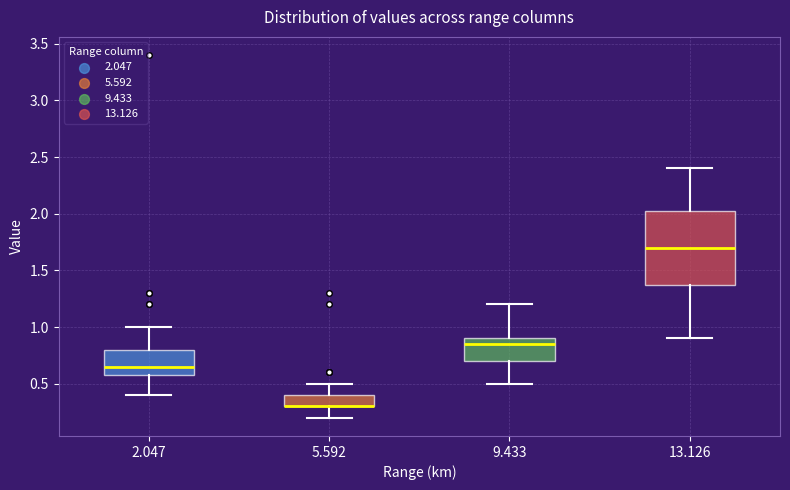

Reading left to right, read every box against the y-axis: the position of its median line, the range the box covers, and the ends of its whiskers. The values are not printed on the chart, so give them approximately, as read against the axis.

2.047: median 0.65, box 0.60 to 0.80, whiskers 0.40 to 1.00
5.592: median 0.30 (drawn on the box's lower edge), box 0.30 to 0.40, whiskers 0.20 to 0.50
9.433: median 0.85, box 0.70 to 0.90, whiskers 0.50 to 1.20
13.126: median 1.70, box 1.40 to 2.05, whiskers 0.90 to 2.40